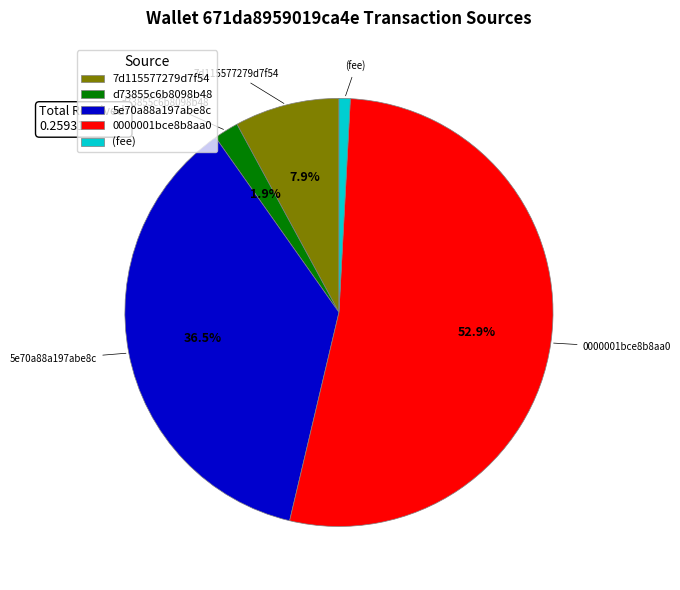

Count the number of slices in the pie.

5